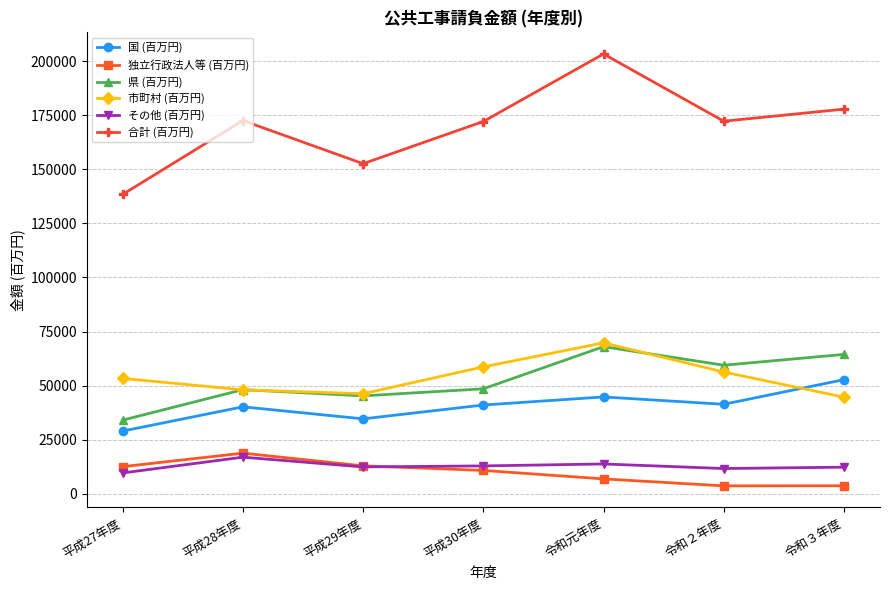

How many interior local valleys does the 市町村 (百万円) series have?

1